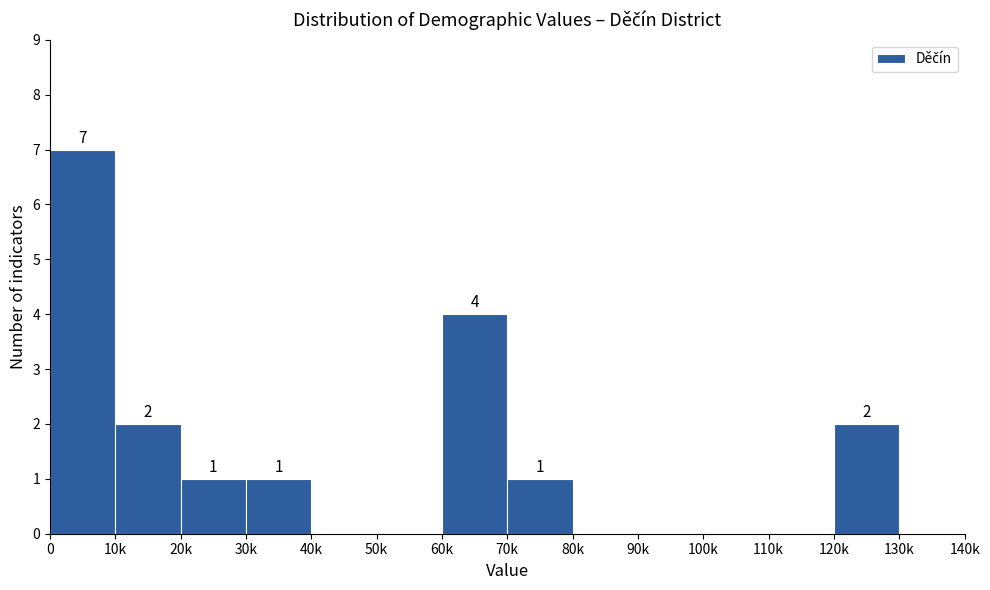

Reading right to left, list all the values displayed in this chart.

130k=0	120k=2	110k=0	100k=0	90k=0	80k=0	70k=1	60k=4	50k=0	40k=0	30k=1	20k=1	10k=2	0=7